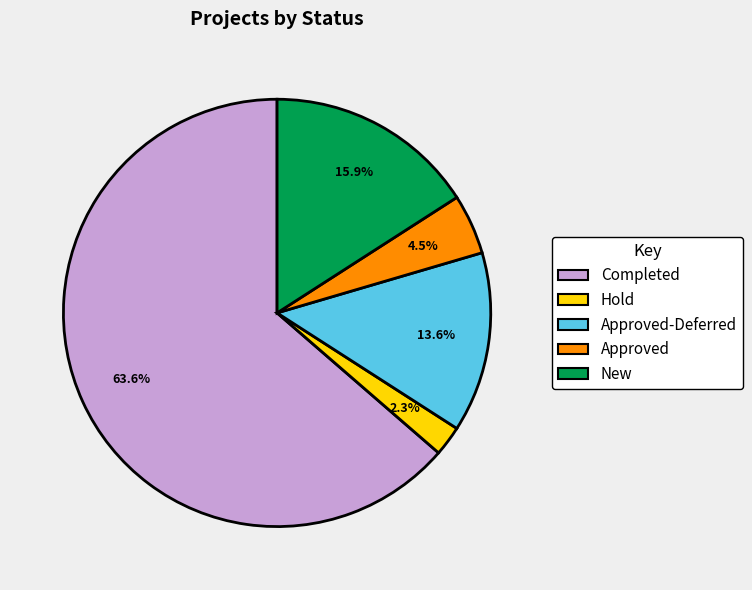

To the nearest percent, what is the combined percentage of Approved and Hold?

7%